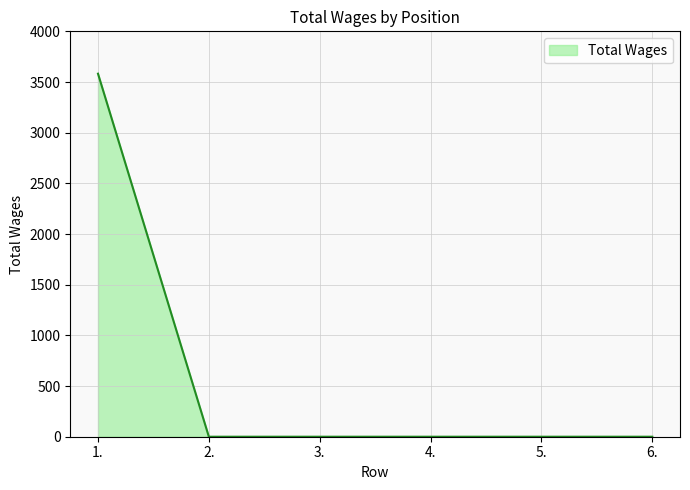

Which has a higher value, 5. or 1.?

1.